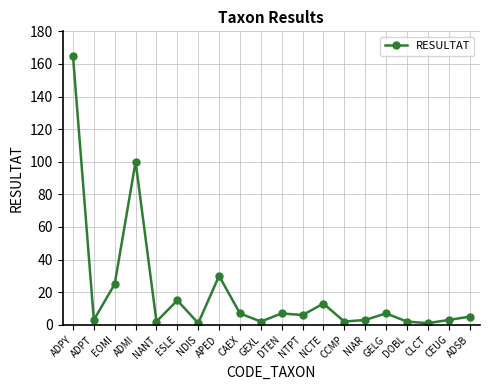

What is the sum of all values?

399